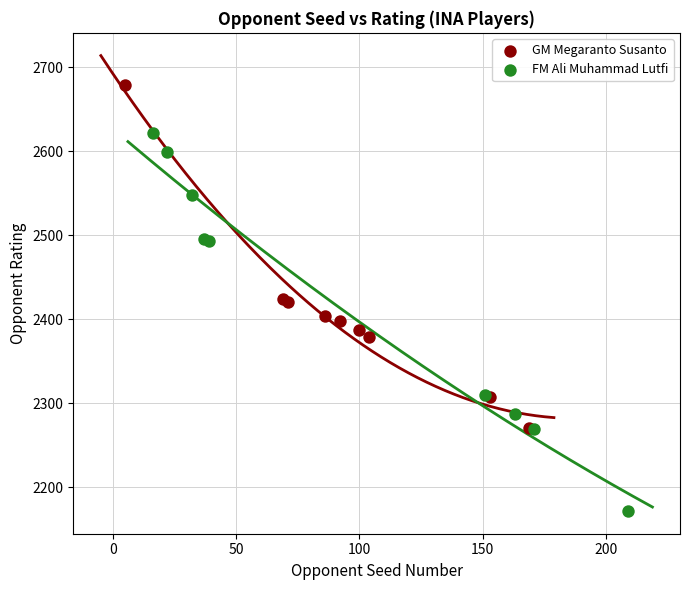

Which series contains the highest Y value?

GM Megaranto Susanto